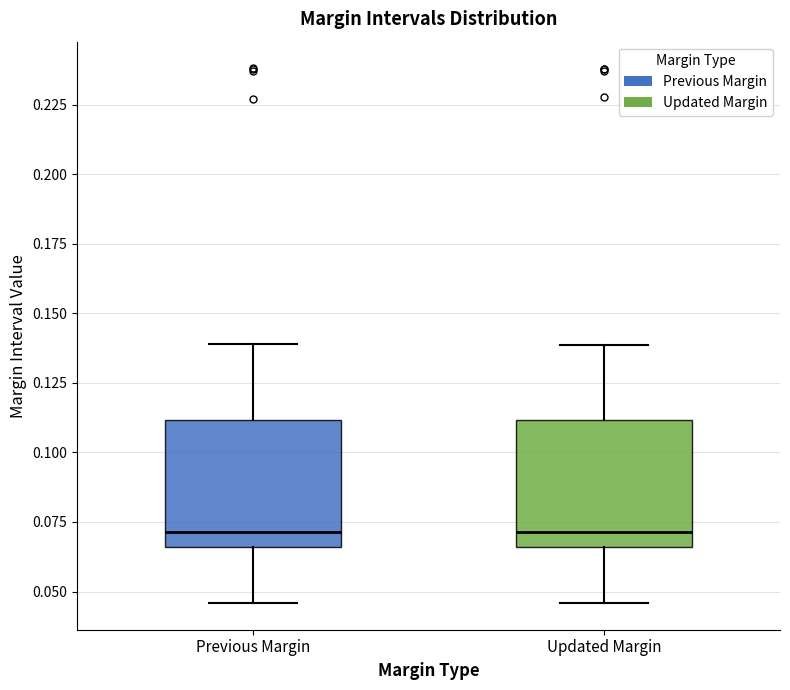

Reading left to right, transcribe this box plot: for each box, give where its median line is, the range the box spans, and where its two whiskers end, as read against the y-axis. The values are not printed on the chart, so give them approximately, as read against the axis.

Previous Margin: median 0.070, box 0.065 to 0.110, whiskers 0.045 to 0.140
Updated Margin: median 0.070, box 0.065 to 0.110, whiskers 0.045 to 0.140